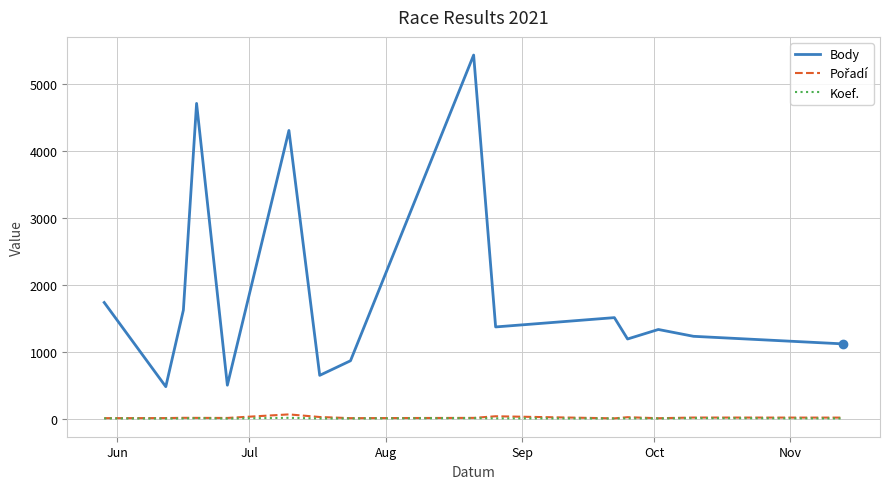

What is the greatest value displayed?

5429